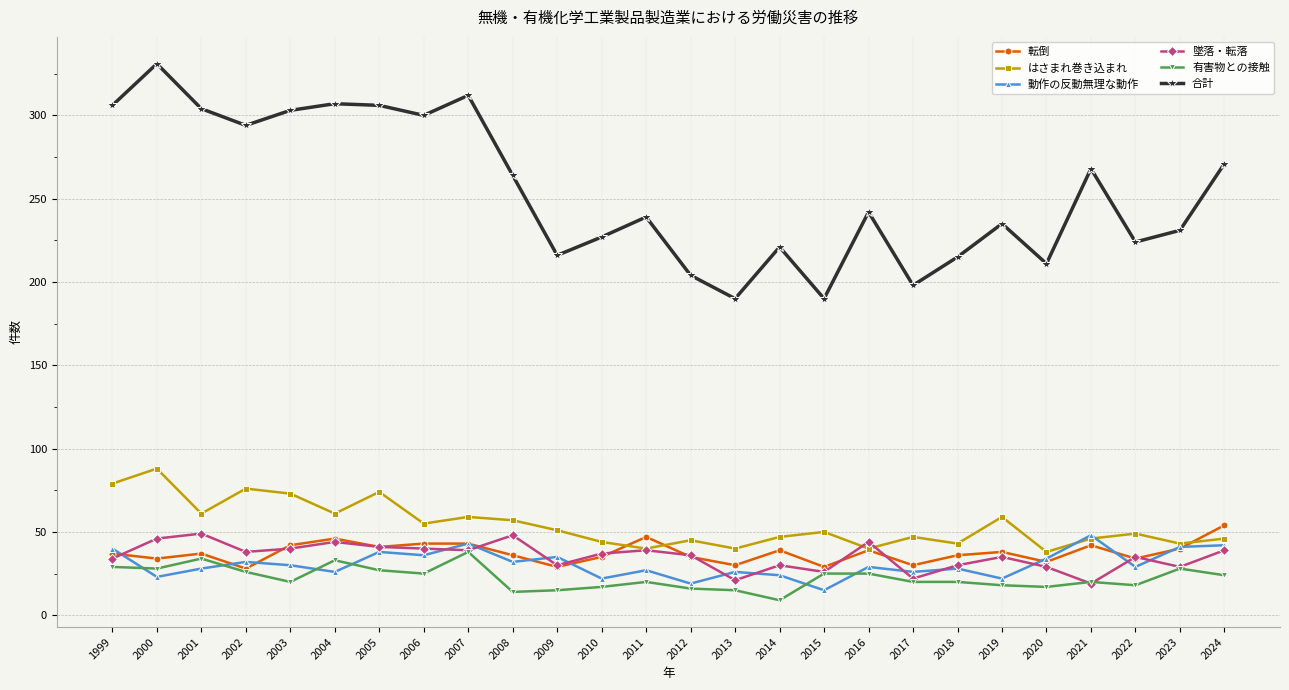

What is the spread (max minus min) of values at 2012?

188